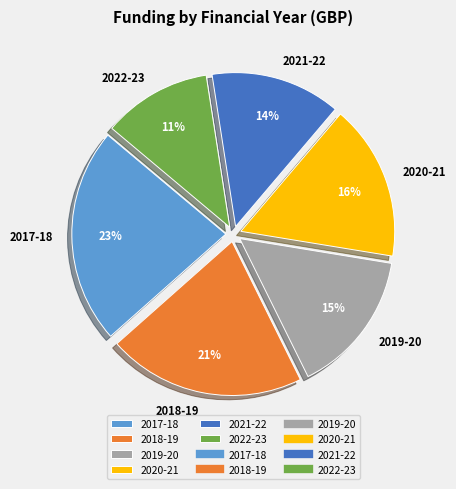

Between 2018-19 and 2020-21, which is larger?

2018-19